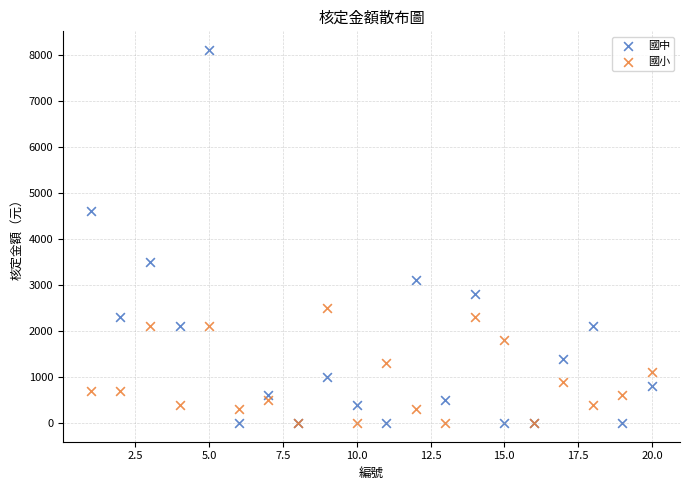

What are all the series names shown in the legend?

國中, 國小